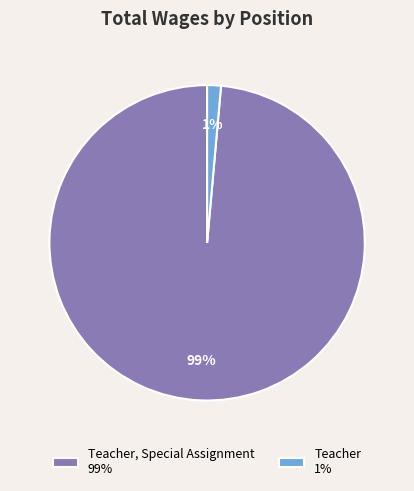

What percentage is the Teacher 1% slice, to the nearest percent?

1%